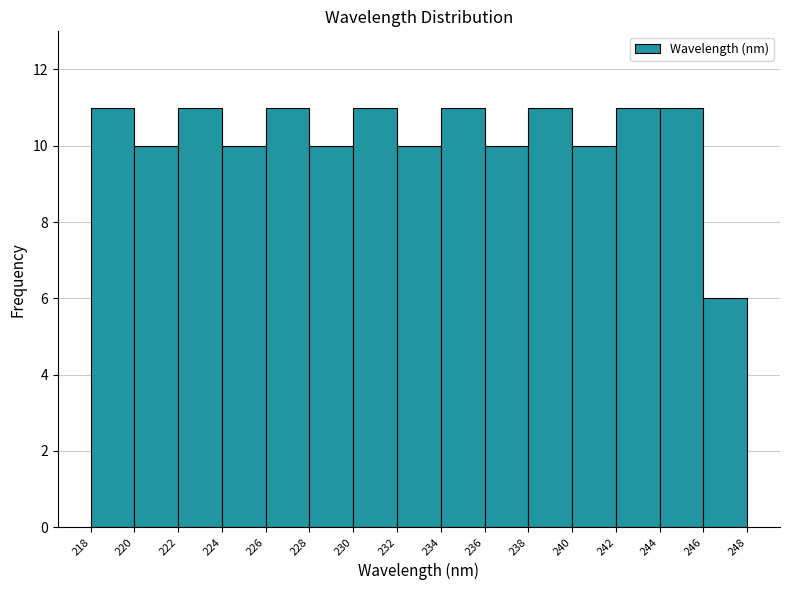

Reading left to right, list every bar in this chart as the range it spans on the x-axis followed by its height. The values are not printed on the chart, so give them approximately, as read against the axis.

218 to 220: 11
220 to 222: 10
222 to 224: 11
224 to 226: 10
226 to 228: 11
228 to 230: 10
230 to 232: 11
232 to 234: 10
234 to 236: 11
236 to 238: 10
238 to 240: 11
240 to 242: 10
242 to 244: 11
244 to 246: 11
246 to 248: 6